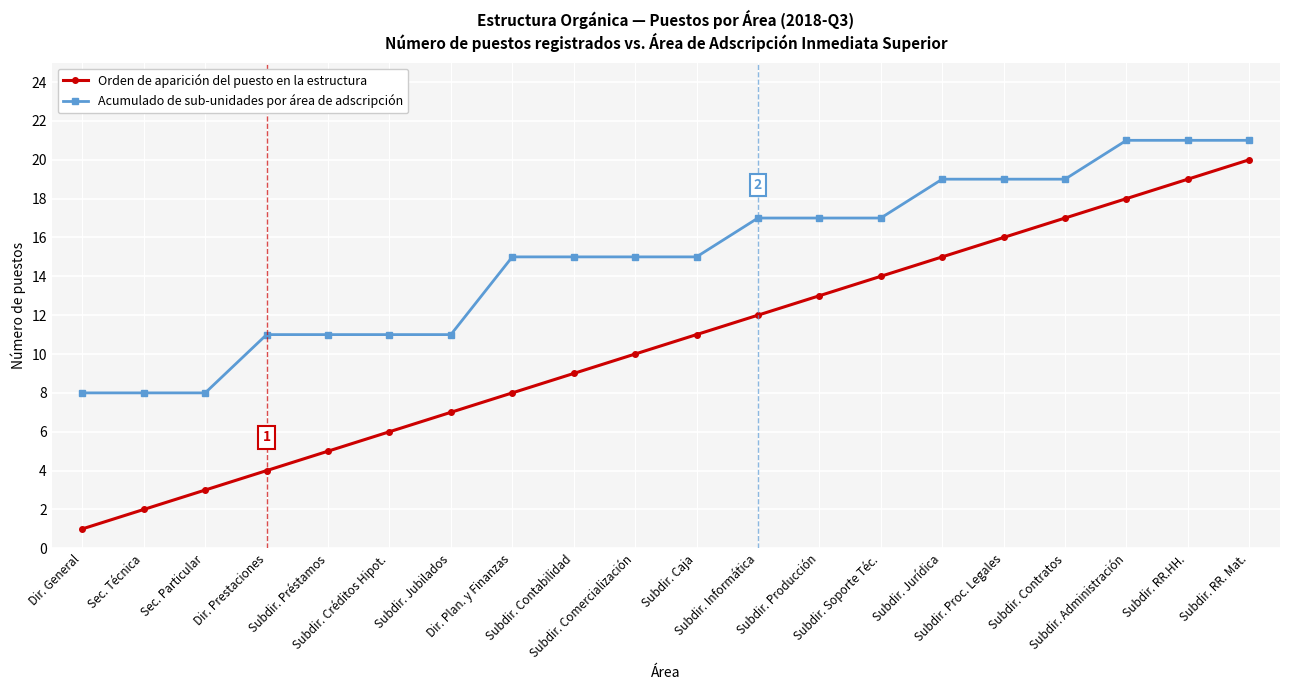

What is the value of the Acumulado de sub-unidades por área de adscripción point at the 17th from the left?

19